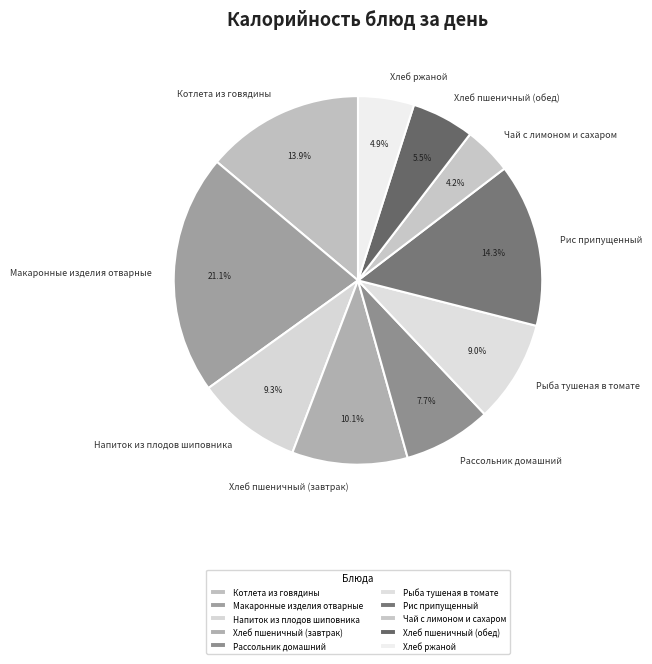

What is the total percentage of Напиток из плодов шиповника and Котлета из говядины?

23.2%